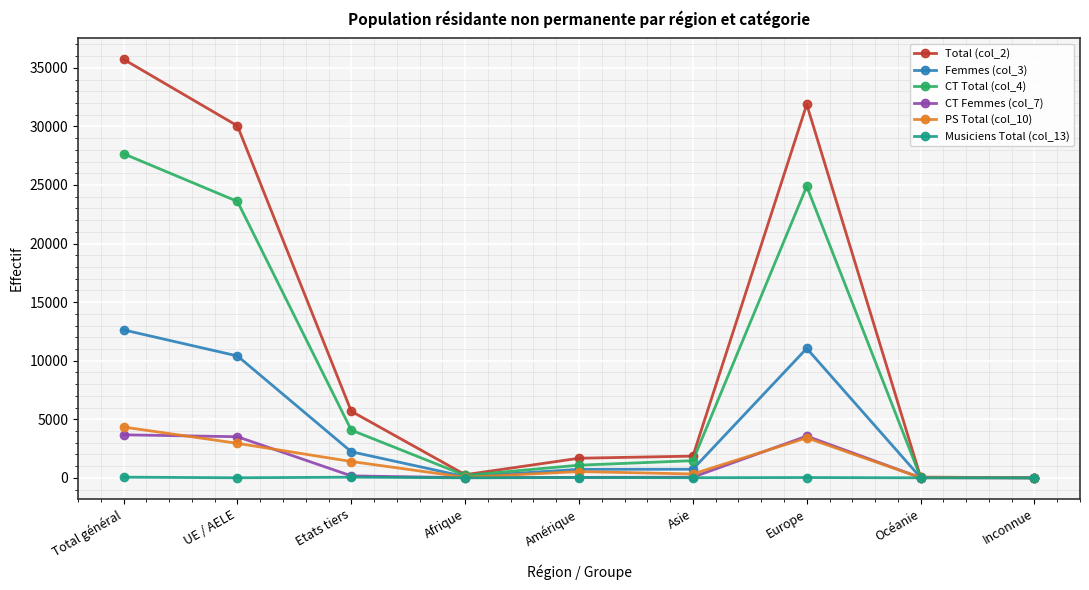

What are all the series names shown in the legend?

Total (col_2), Femmes (col_3), CT Total (col_4), CT Femmes (col_7), PS Total (col_10), Musiciens Total (col_13)